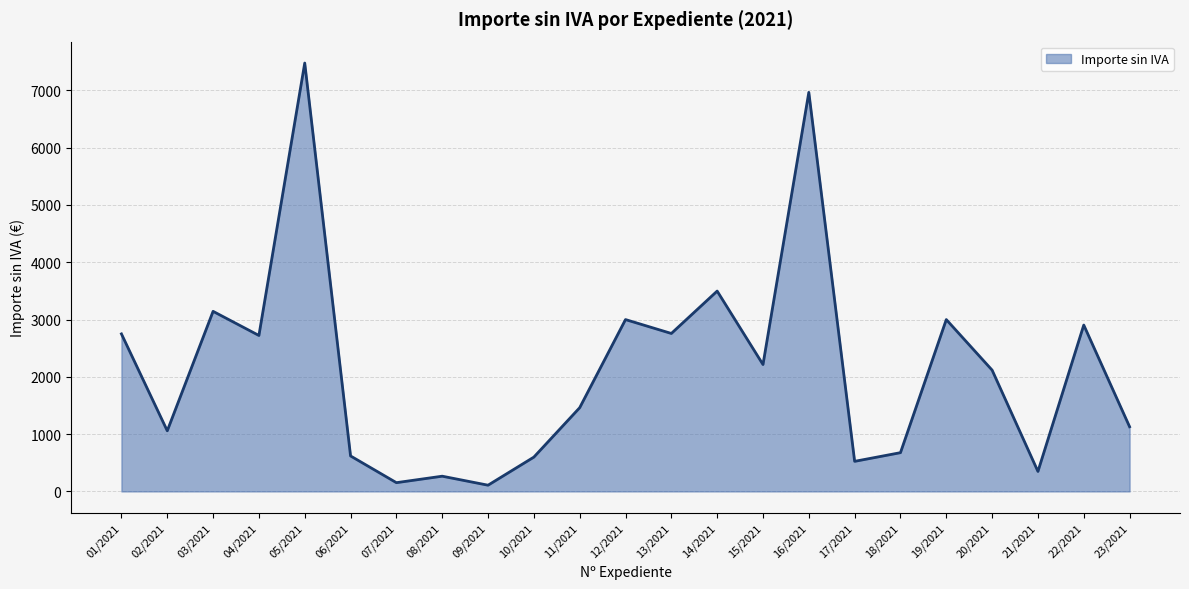

Which has a higher value, 02/2021 or 04/2021?

04/2021